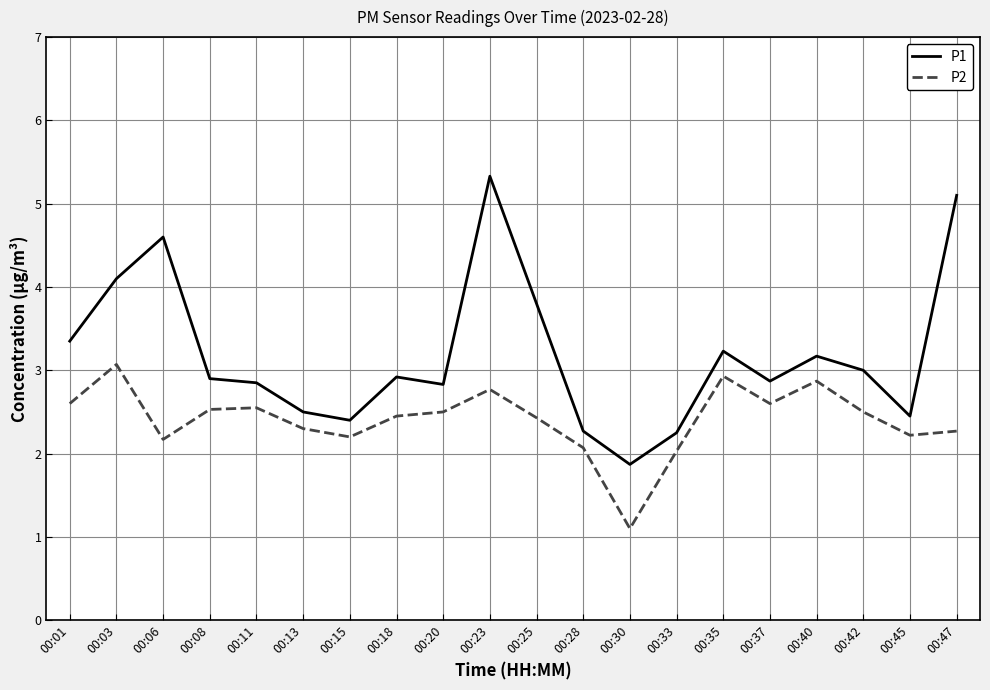

What is the sum of the P2 values at 00:40 and 00:45?

5.1